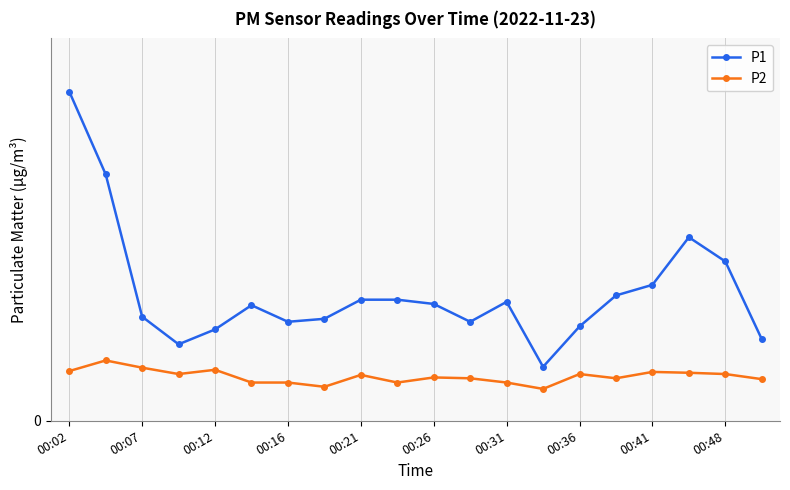

Does the chart have visible grid lines?

Yes